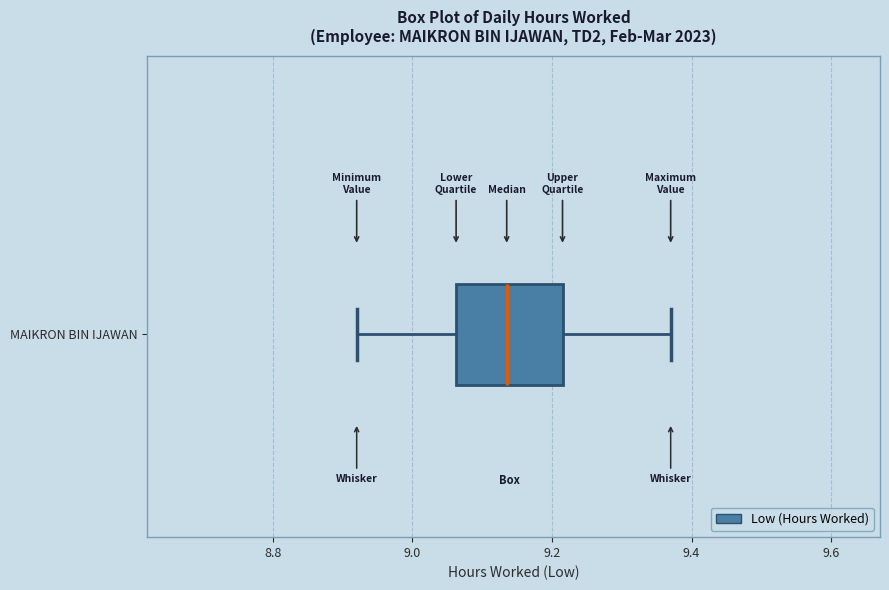

Where does the median line of the box for MAIKRON BIN IJAWAN sit on the x-axis? The values are not printed on the chart, so give them approximately, as read against the axis.

9.14